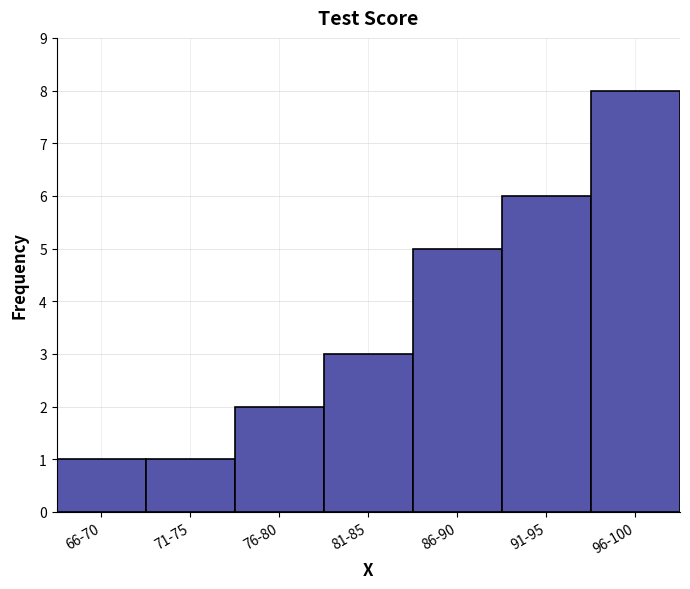

Reading left to right, list all the values displayed in this chart.

1	1	2	3	5	6	8